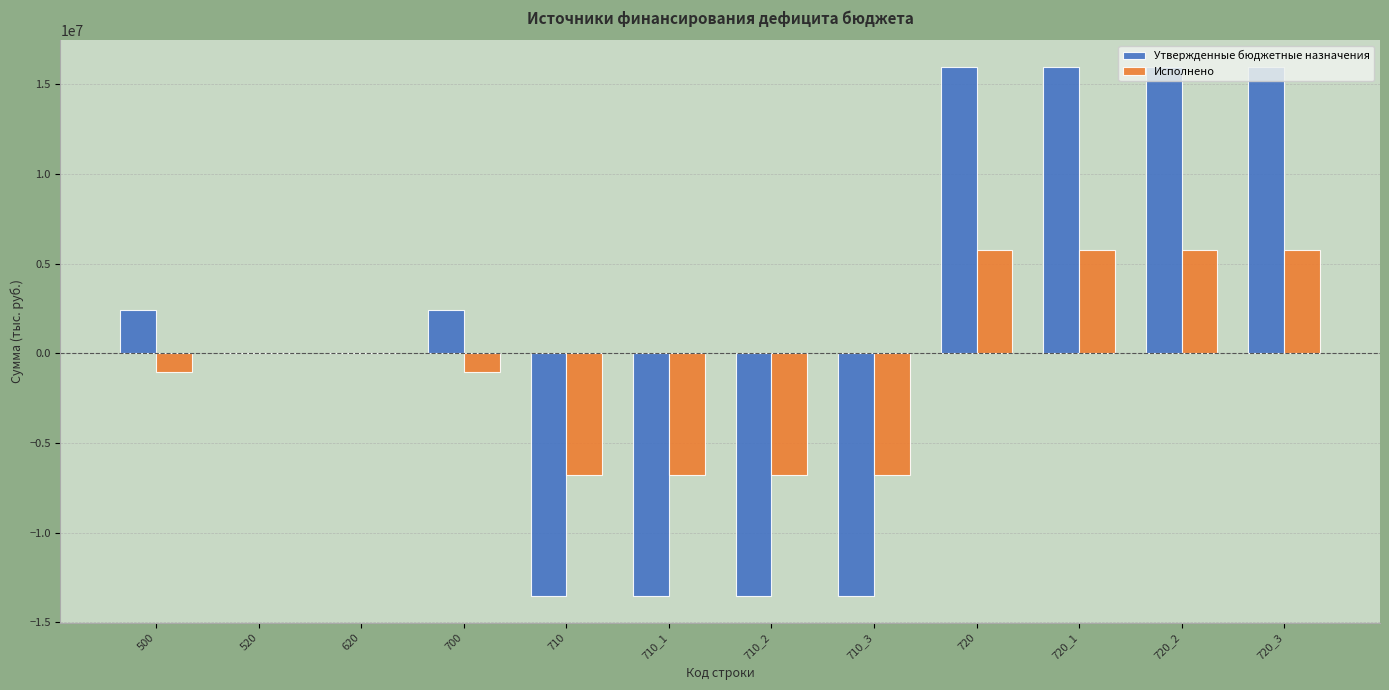

The value of Исполнено at 720 is 5751588.8. True or false?

True